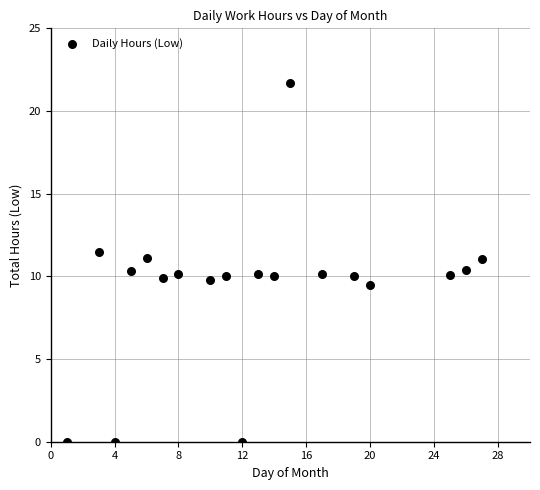

What is the range of X values (max minus min)?

26.0